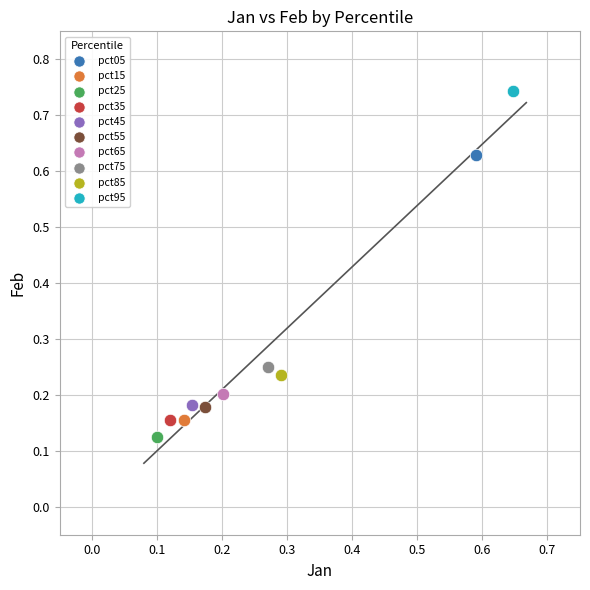

What are all the series names shown in the legend?

pct05, pct15, pct25, pct35, pct45, pct55, pct65, pct75, pct85, pct95